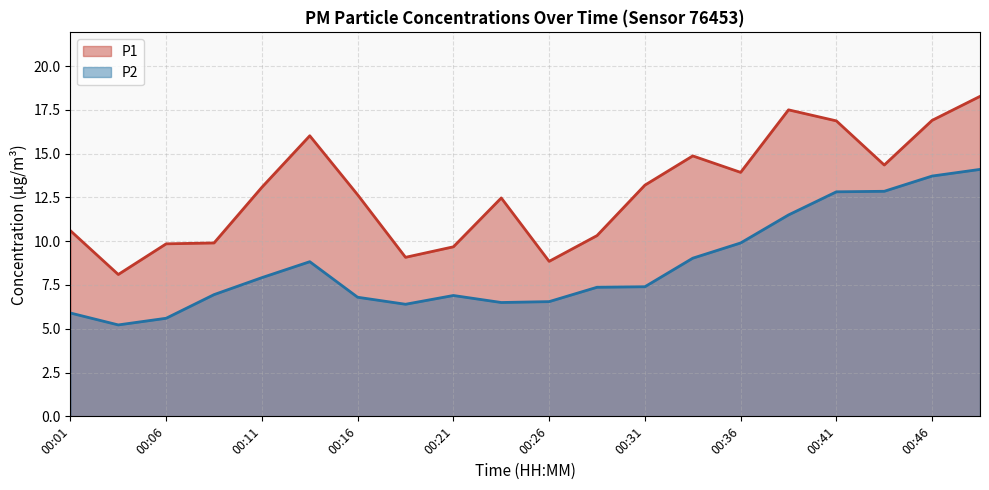

What is the approximate value of P2 at 00:46?

13.7